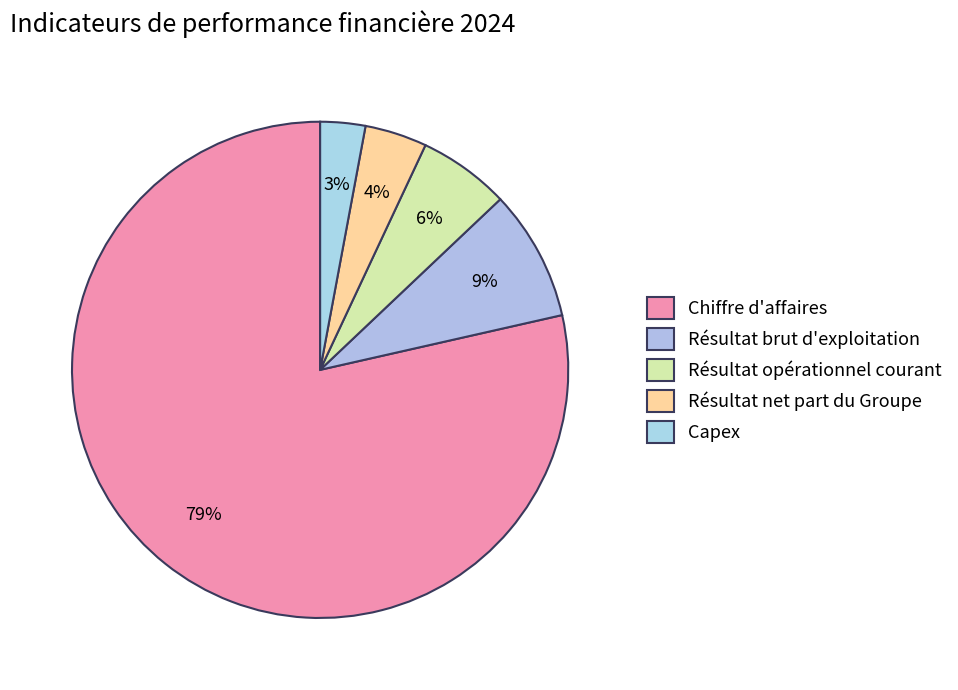

Count the number of slices in the pie.

5